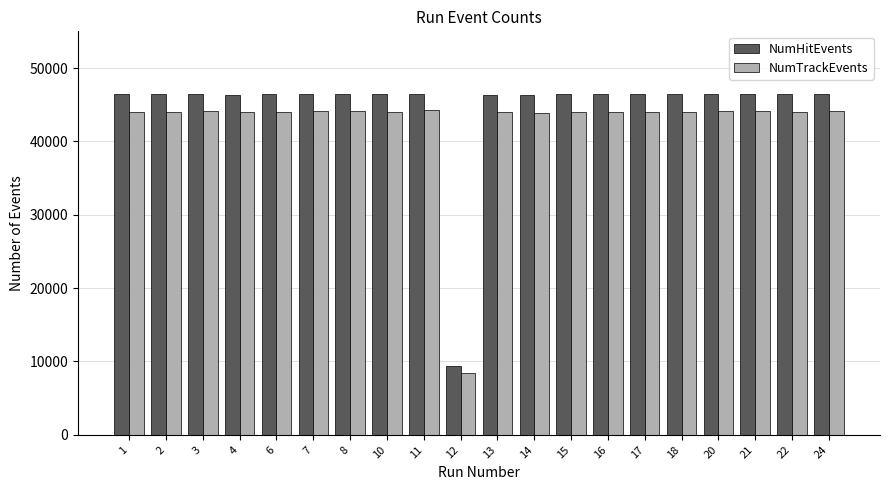

What is the maximum value for NumTrackEvents?

44241